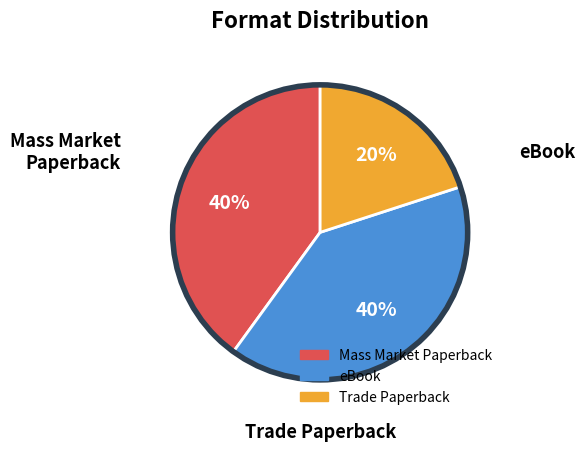

Is there a majority slice in this chart?

No